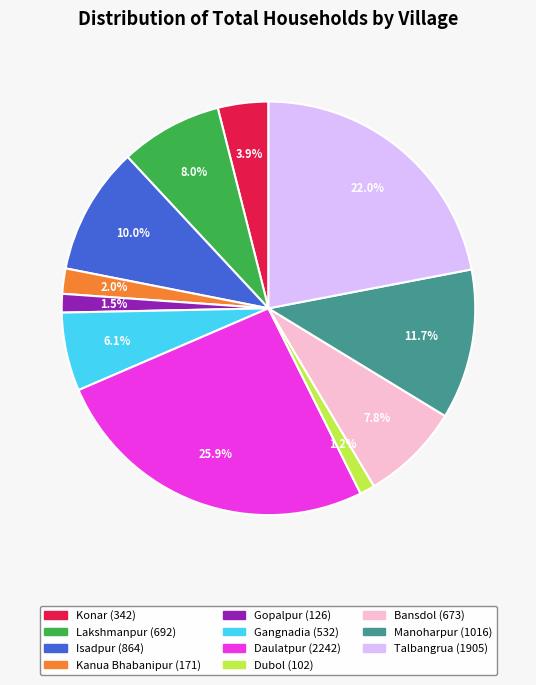

To the nearest percent, what portion does Talbangrua represent?

22%